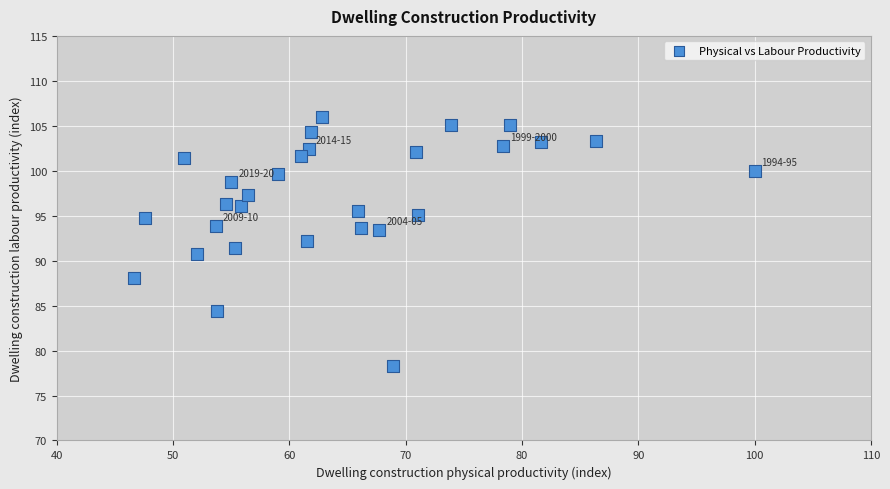

What is the range of X values (max minus min)?

53.4